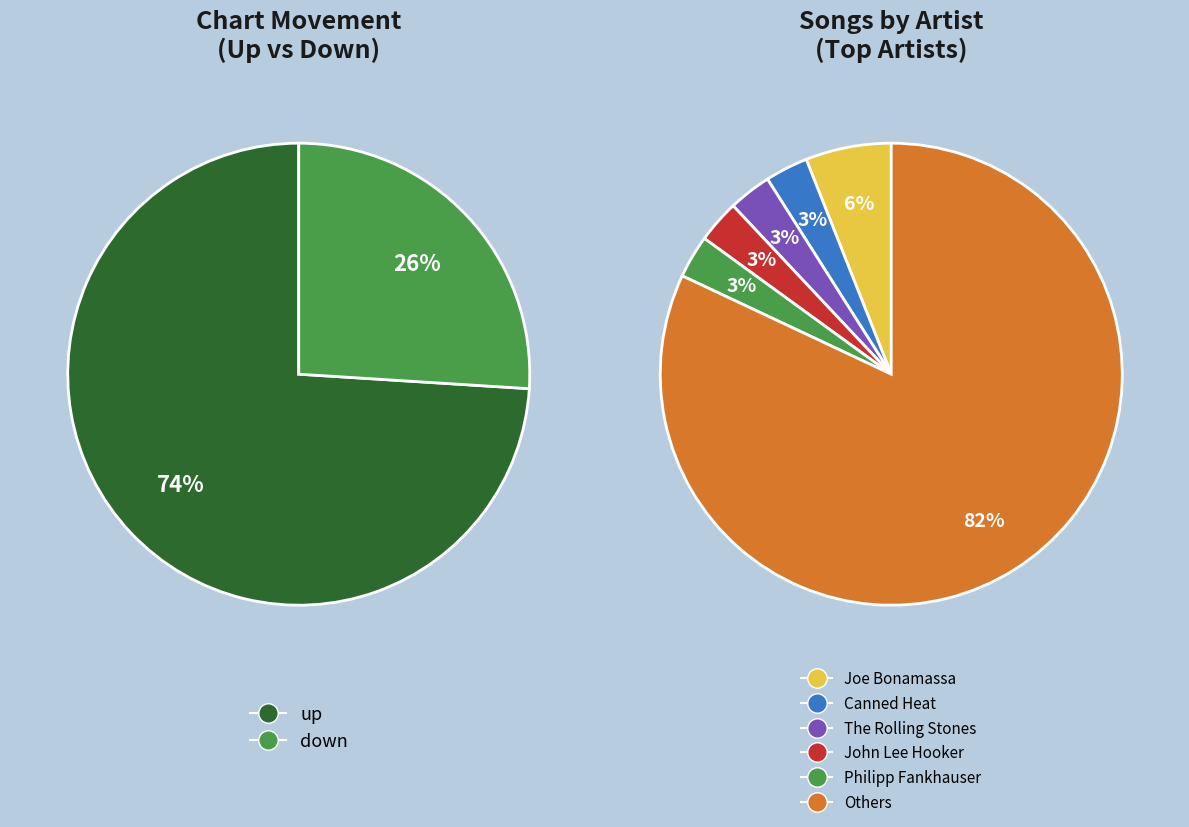

What is the ratio of the value at down to the value at up?

0.4